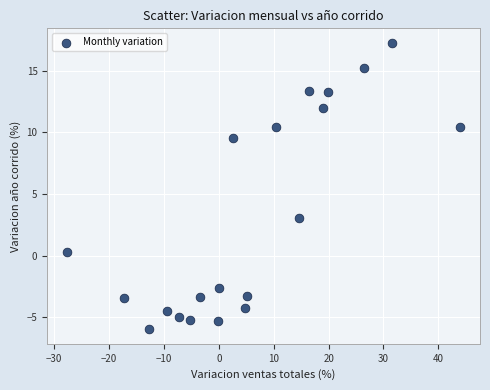

What Y value in the scatter plot is closest to 5?

3.0